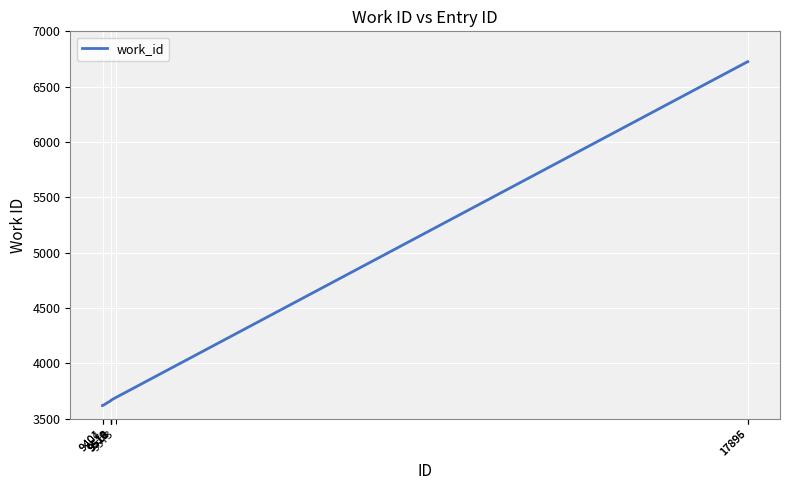

What is the difference between the maximum and minimum values?

3106